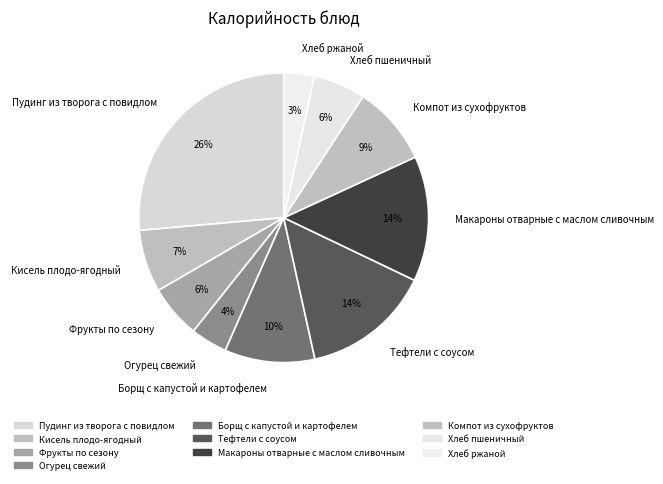

To the nearest percent, what is the combined percentage of Компот из сухофруктов and Пудинг из творога с повидлом?

35%